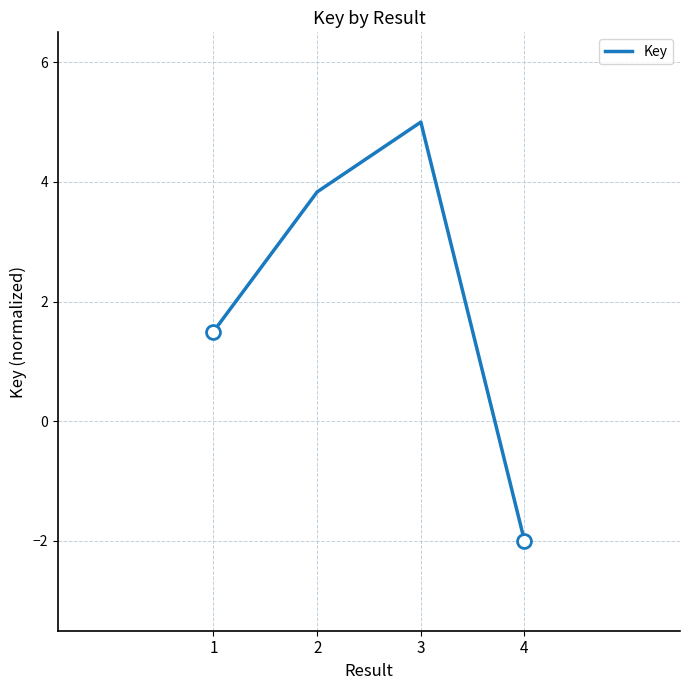

What is the minimum value shown in the chart?

-2.0